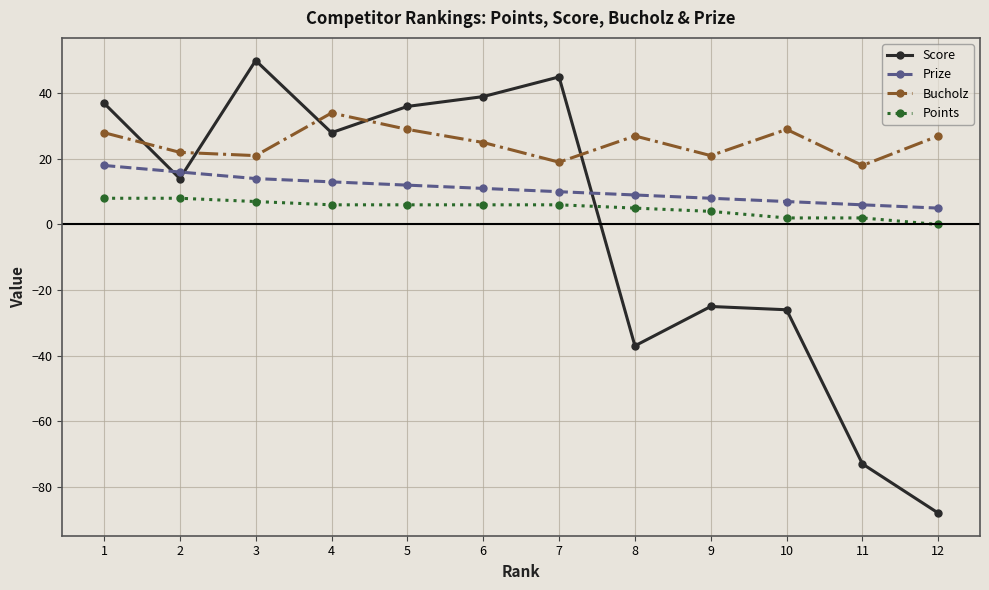

At which category does Score reach its first local valley?

2